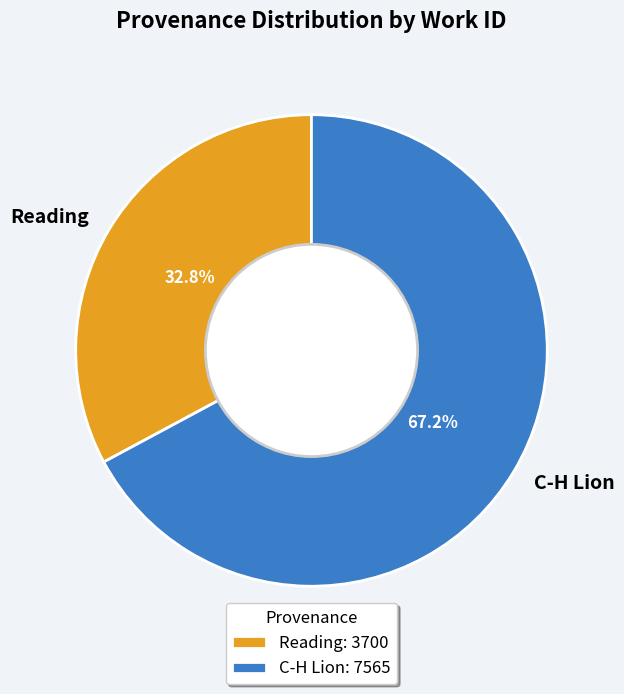

The C-H Lion slice represents 54% of the pie. True or false?

False